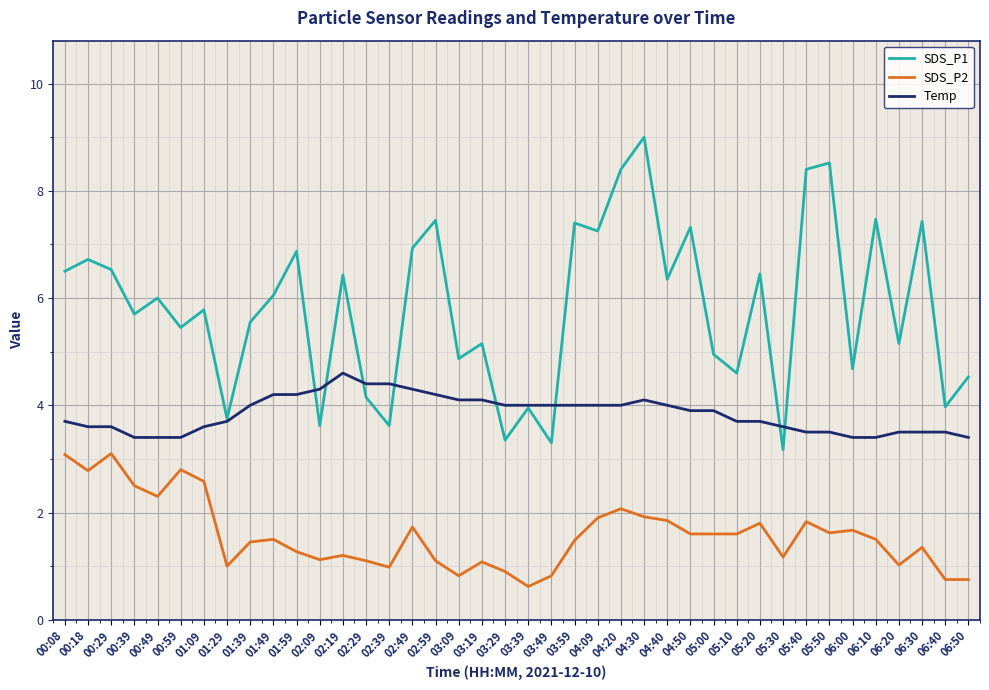

What is the minimum value shown in the chart?

0.6